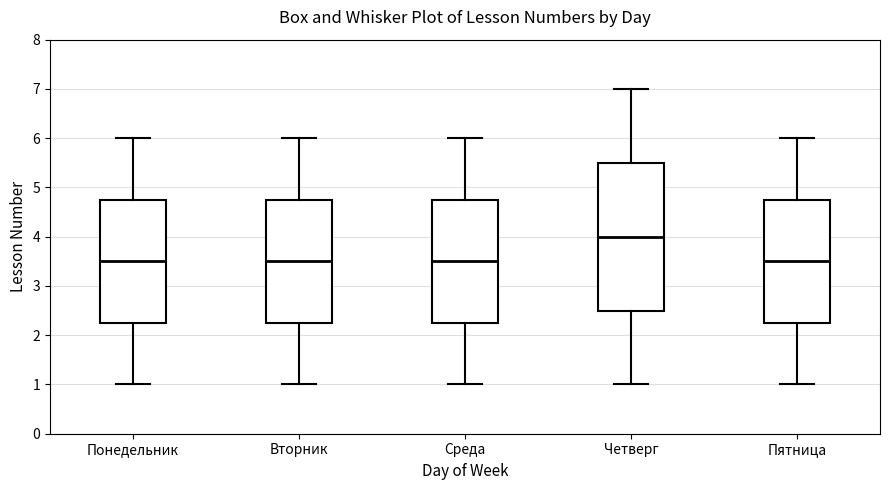

Comparing the boxes themselves (not the whiskers), which one is the tallest?

Четверг